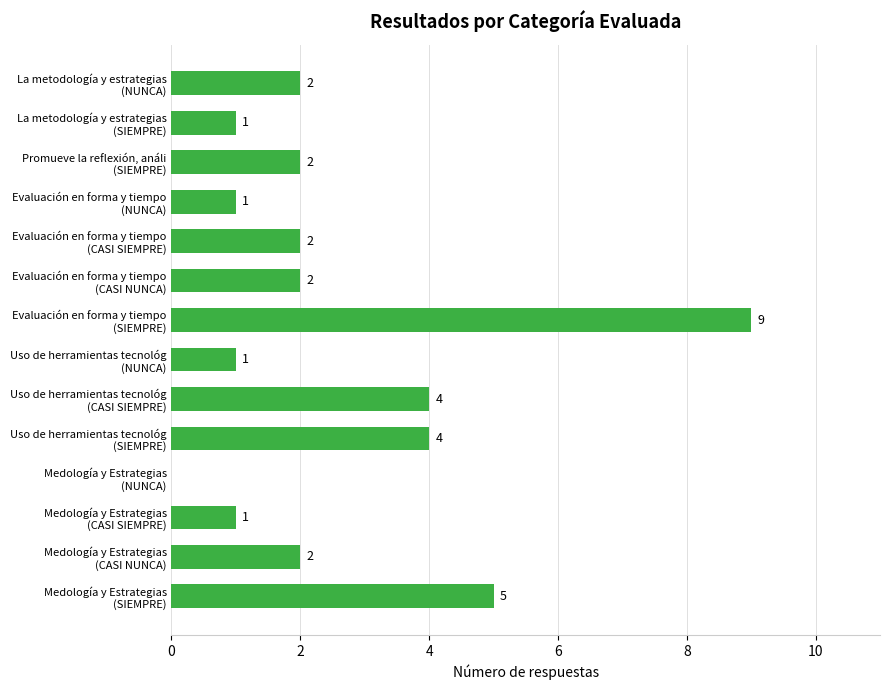

At which category does the chart reach its peak across all series?

Evaluación en forma y tiempo
(SIEMPRE)